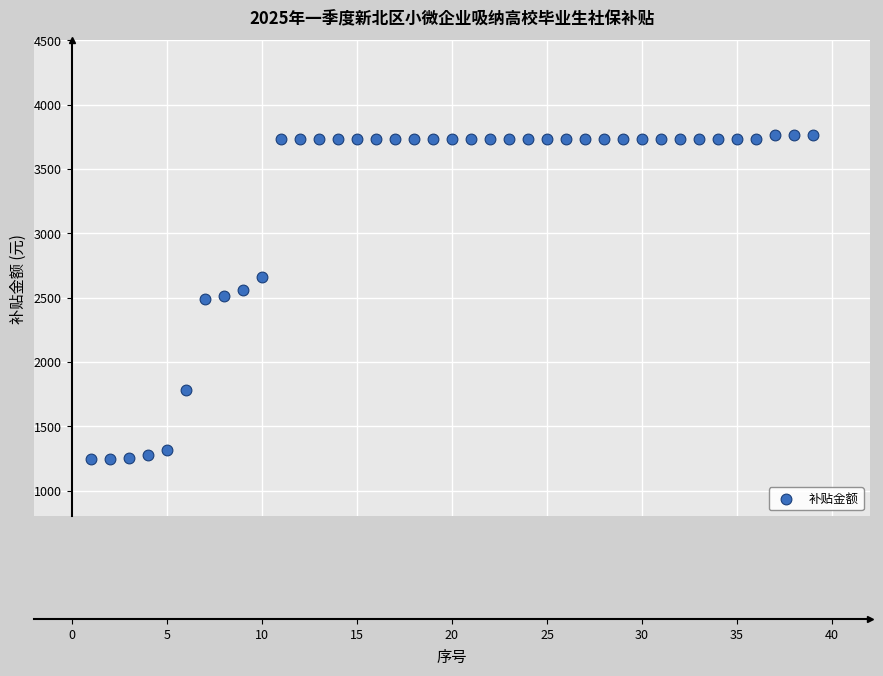

What is the range of Y values (max minus min)?

2517.6